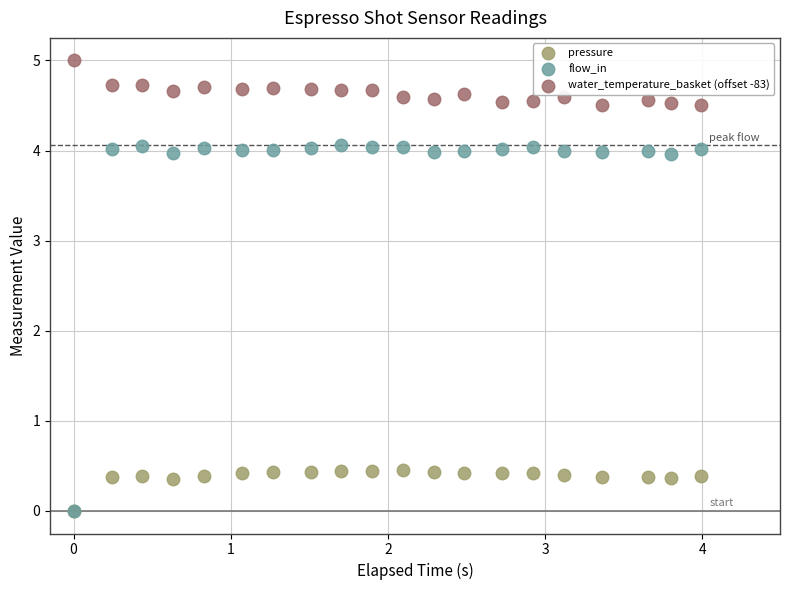

What are all the series names shown in the legend?

pressure, flow_in, water_temperature_basket (offset -83)